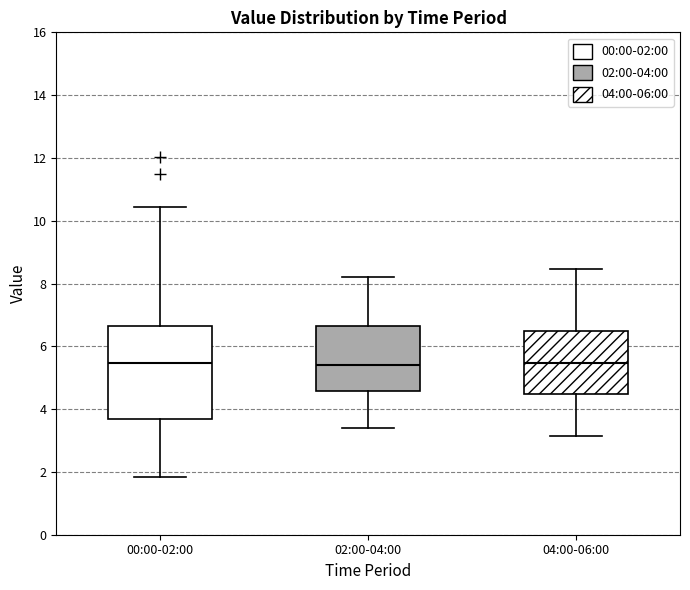

Where does the lower whisker of the box for 04:00-06:00 end on the y-axis? The values are not printed on the chart, so give them approximately, as read against the axis.

3.2